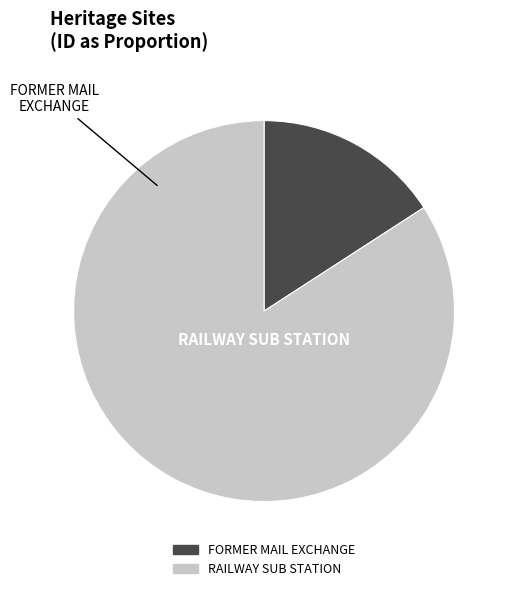

Rank the categories by value from lowest to highest.

FORMER MAIL EXCHANGE, RAILWAY SUB STATION